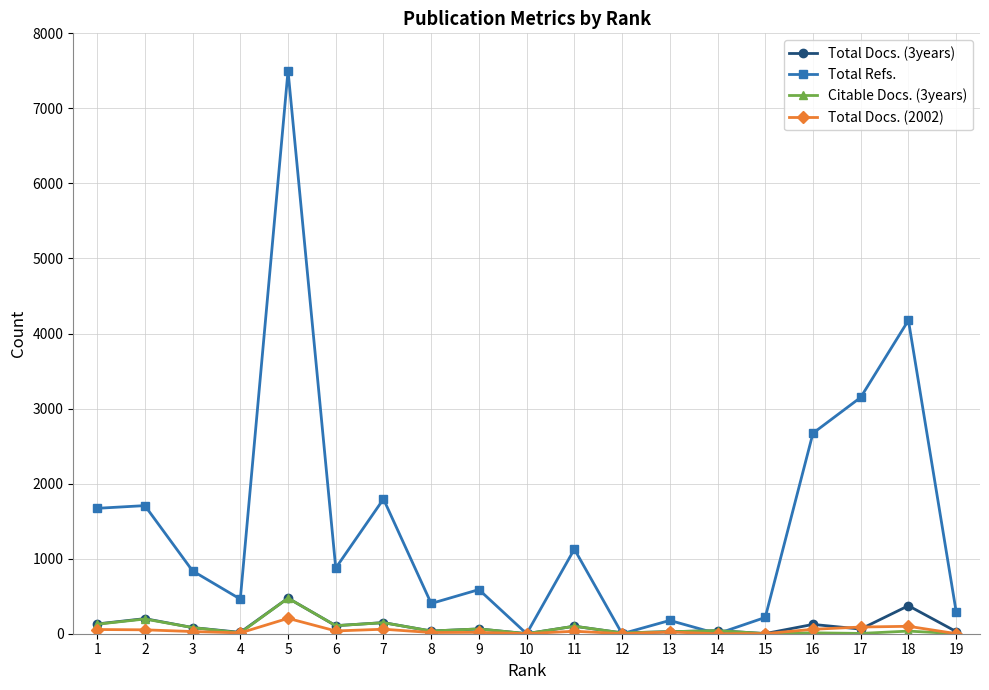

What is the difference between the maximum and minimum values in the Total Docs. (2002) series?

205